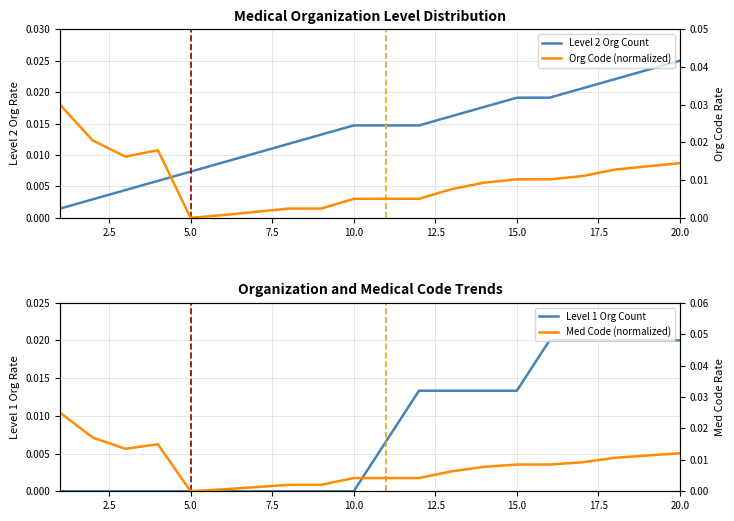

Is the value of Level 1 Org Count at 13 greater than the value of Level 2 Org Count at 18?

No